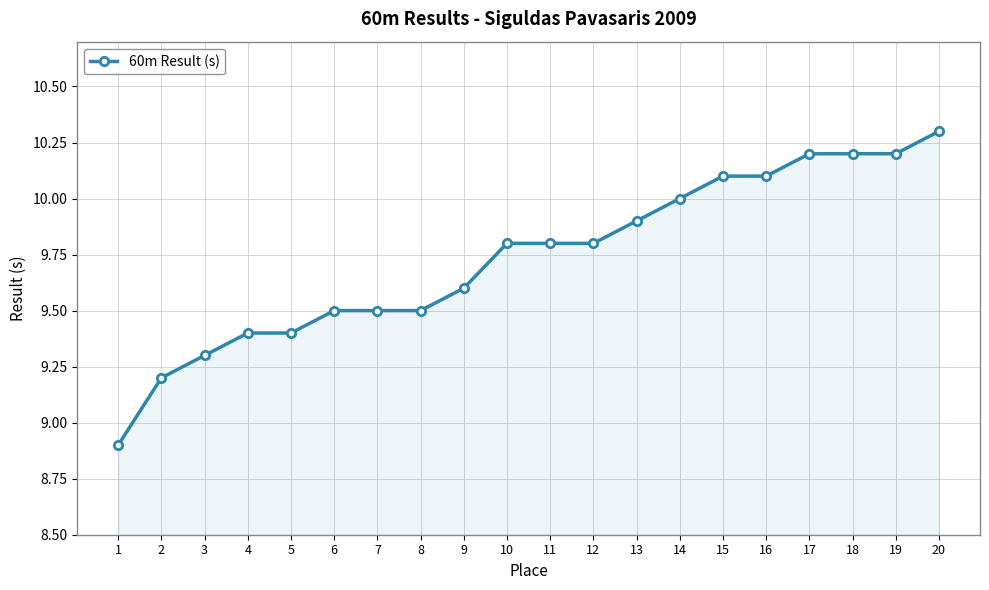

At which label does the data first exceed 9?

2